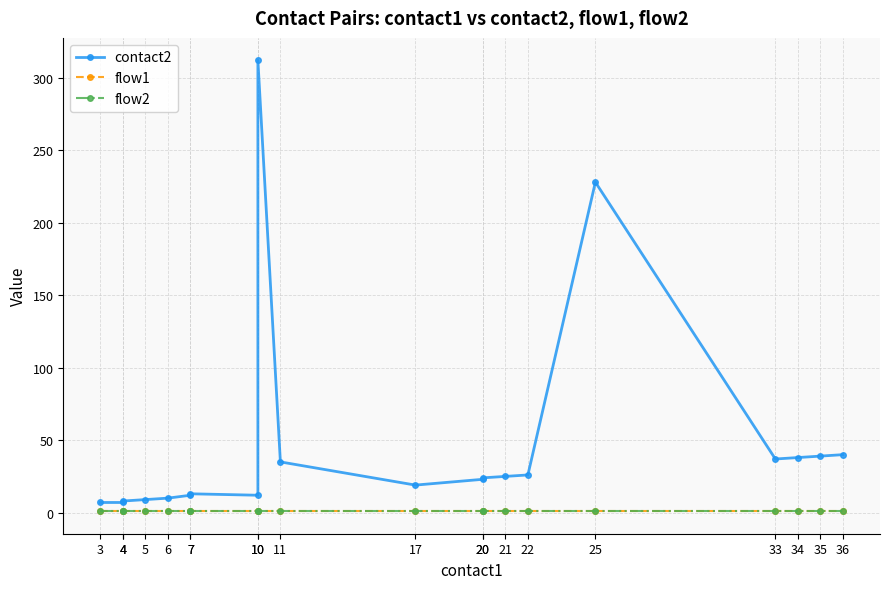

Count the number of data series in this chart.

3